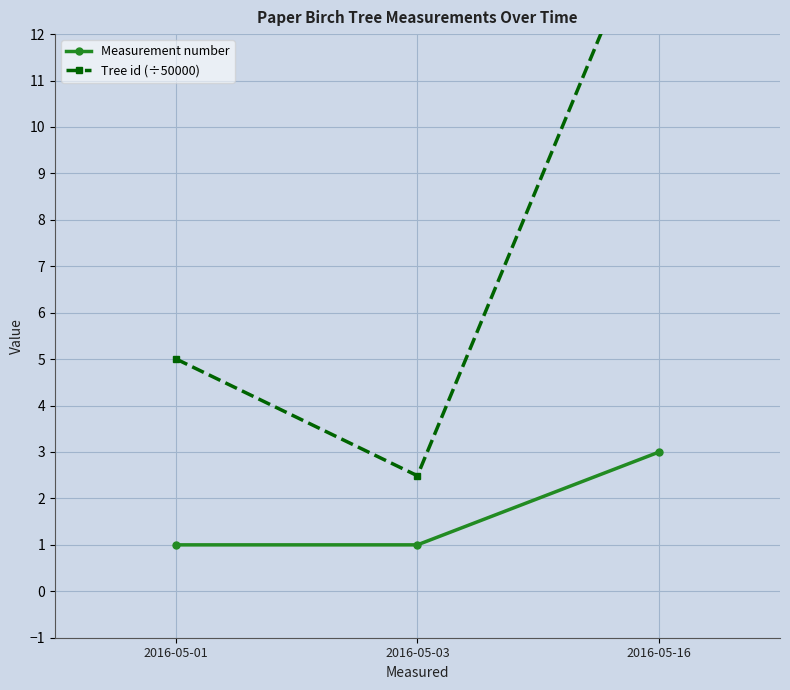

Which label corresponds to the largest value in the chart?

2016-05-16